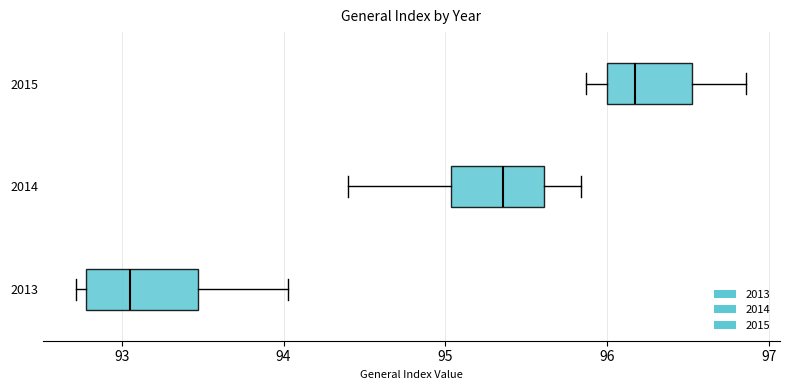

Reading bottom to top, read every box against the x-axis: the position of its median line, the range the box covers, and the ends of its whiskers. The values are not printed on the chart, so give them approximately, as read against the axis.

2013: median 93.1, box 92.8 to 93.5, whiskers 92.7 to 94.0
2014: median 95.4, box 95.0 to 95.6, whiskers 94.4 to 95.8
2015: median 96.2, box 96.0 to 96.5, whiskers 95.9 to 96.9